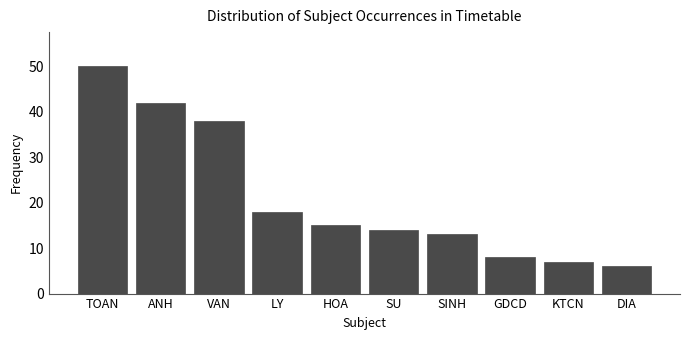

Reading left to right, what are all the values shown in this chart?

TOAN=50	ANH=42	VAN=38	LY=18	HOA=15	SU=14	SINH=13	GDCD=8	KTCN=7	DIA=6